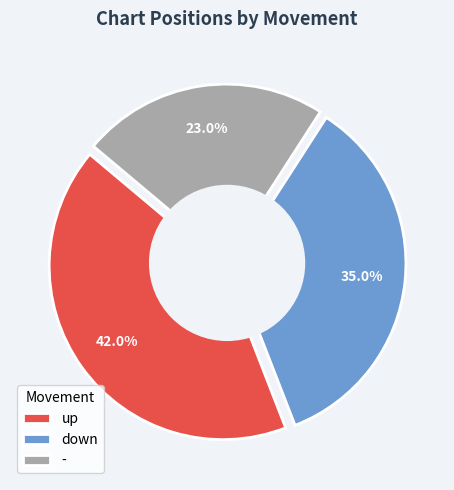

To the nearest percent, what percentage of the pie is down?

35%